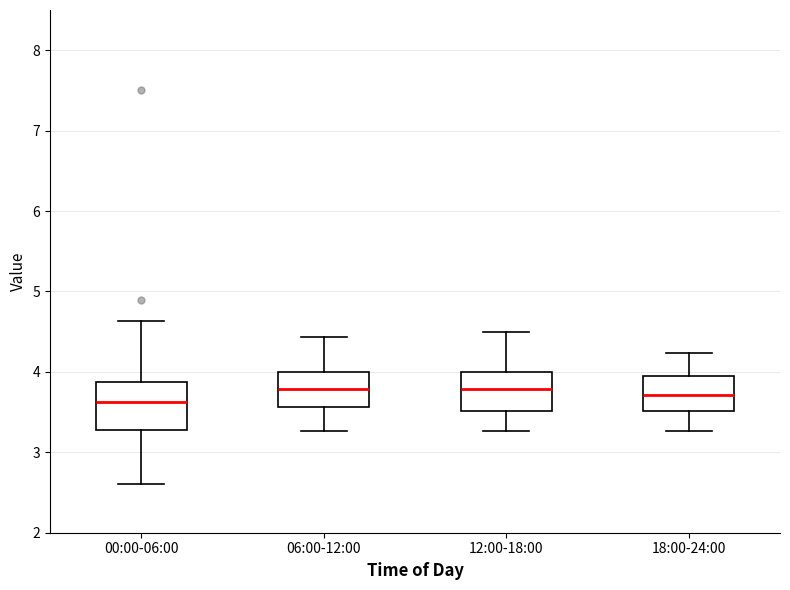

Where does the upper whisker of the box for 00:00-06:00 end on the y-axis? The values are not printed on the chart, so give them approximately, as read against the axis.

4.6